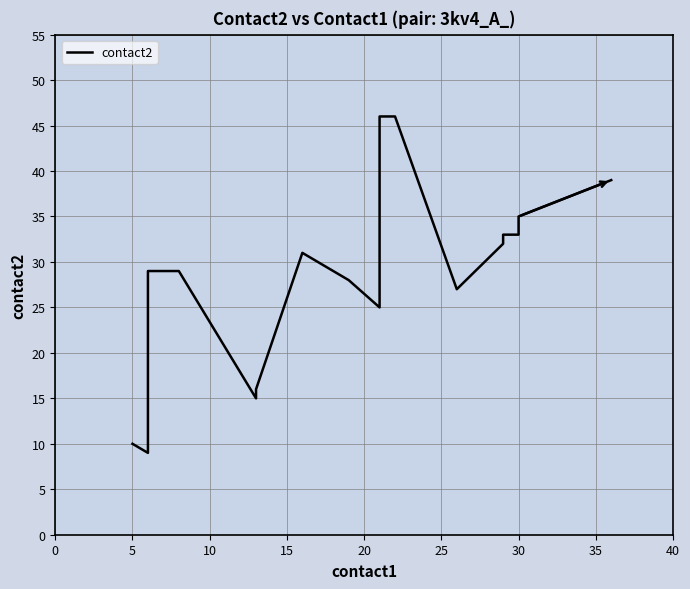

True or false: there are more than 1 points higher than both neighbors.

False